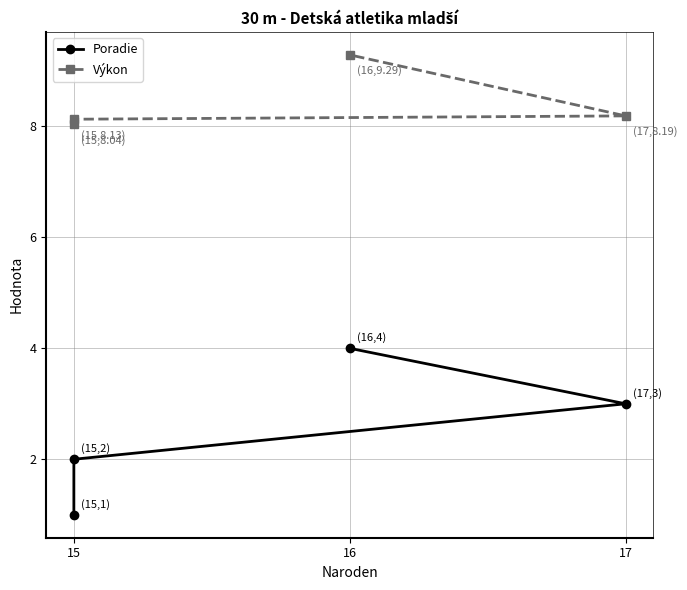

Which series changed the most between 15 and 16?

Poradie